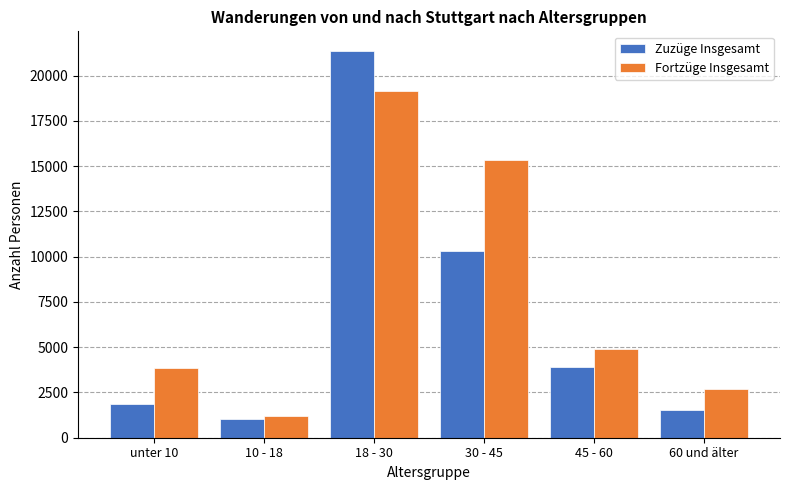

Reading left to right, list all the values displayed in this chart.

Zuzüge Insgesamt: unter 10=1855	10 - 18=1031	18 - 30=21384	30 - 45=10296	45 - 60=3894	60 und älter=1517
Fortzüge Insgesamt: unter 10=3845	10 - 18=1210	18 - 30=19132	30 - 45=15361	45 - 60=4884	60 und älter=2691